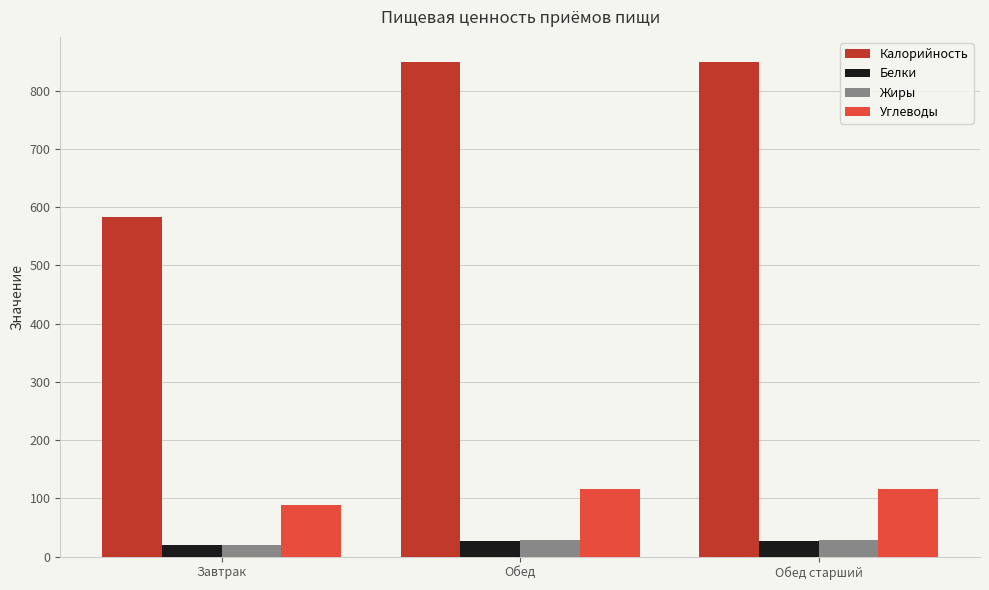

What is the difference between the highest and lowest values at Обед старший?

822.9